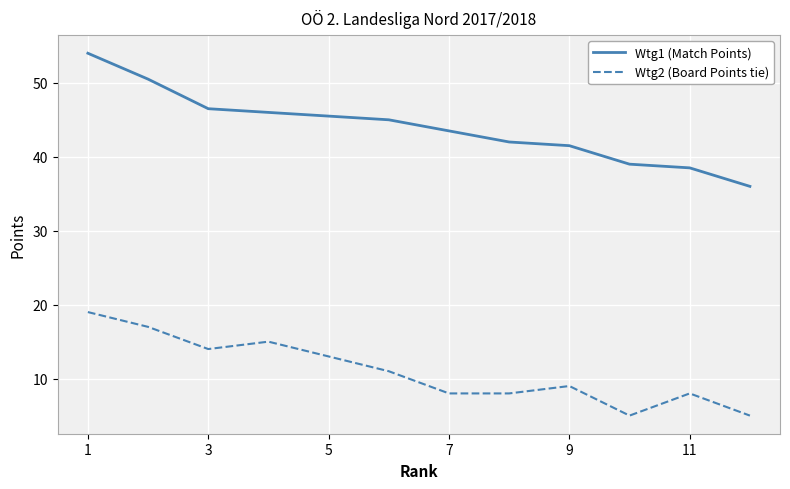

What is the difference between the second highest and second lowest values in the Wtg1 (Match Points) series?

12.0